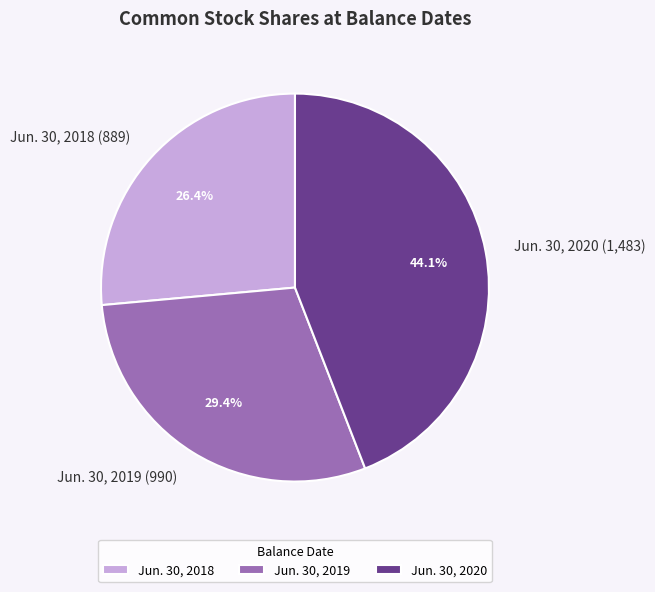

The Jun. 30, 2019 slice represents 29% of the pie. True or false?

True